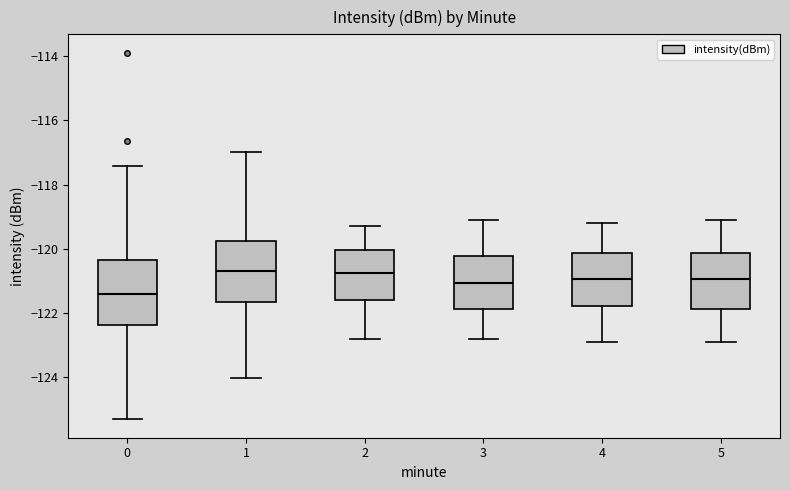

Where does the lower whisker of the box at x = 0 end on the y-axis? The values are not printed on the chart, so give them approximately, as read against the axis.

-125.4